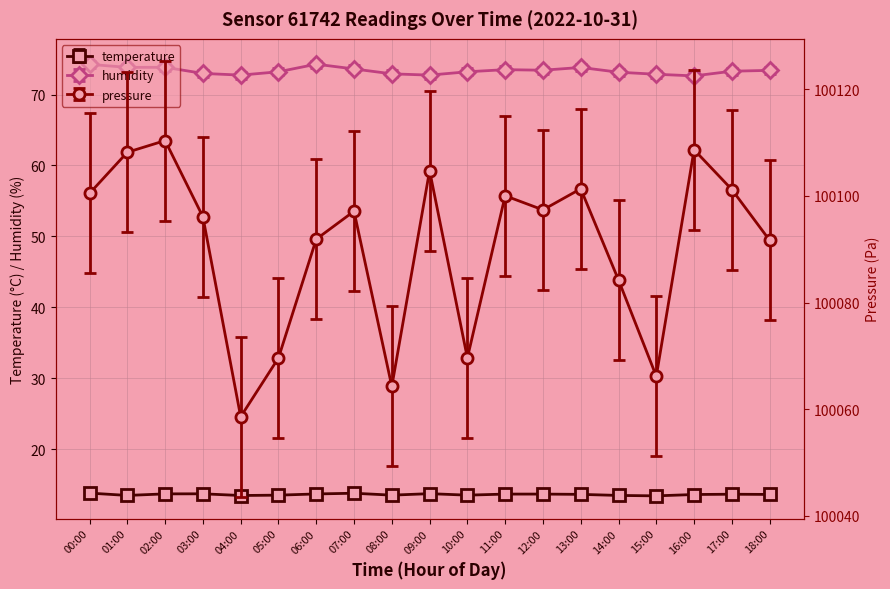

What is the sum of all humidity values?

1393.7